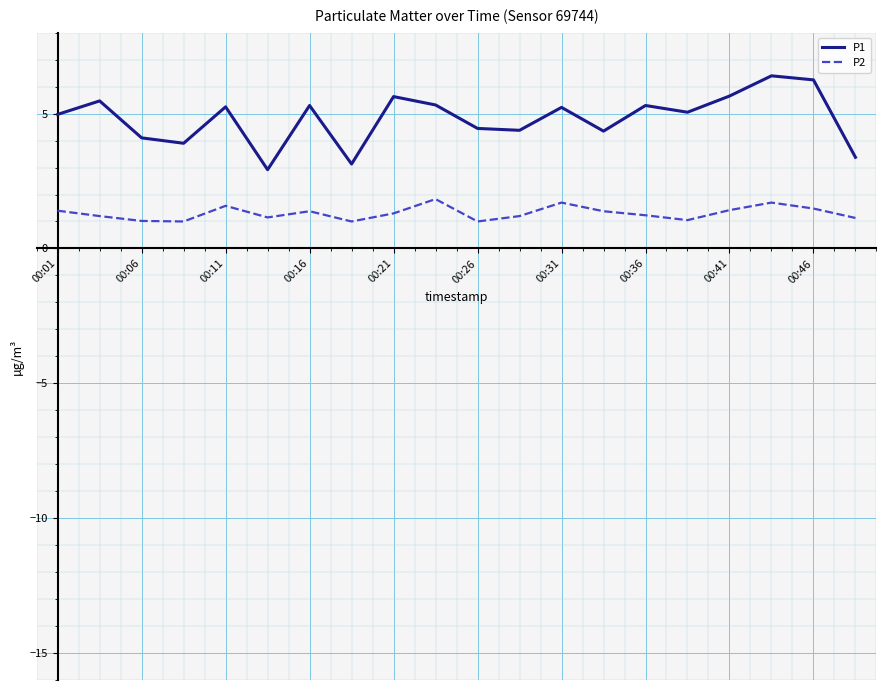

What is the difference between the second highest and second lowest values in the P2 series?

0.7